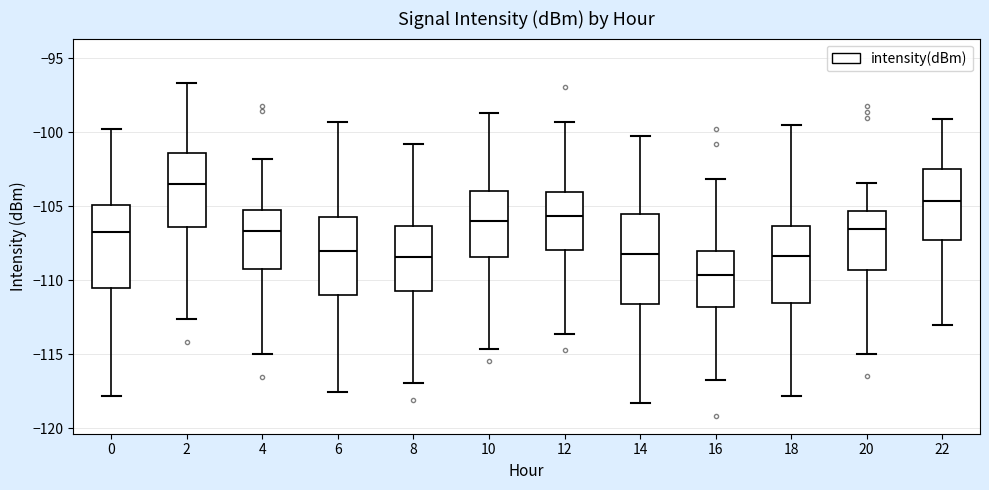

Where does the lower whisker of the box at x = 12 end on the y-axis? The values are not printed on the chart, so give them approximately, as read against the axis.

-113.5